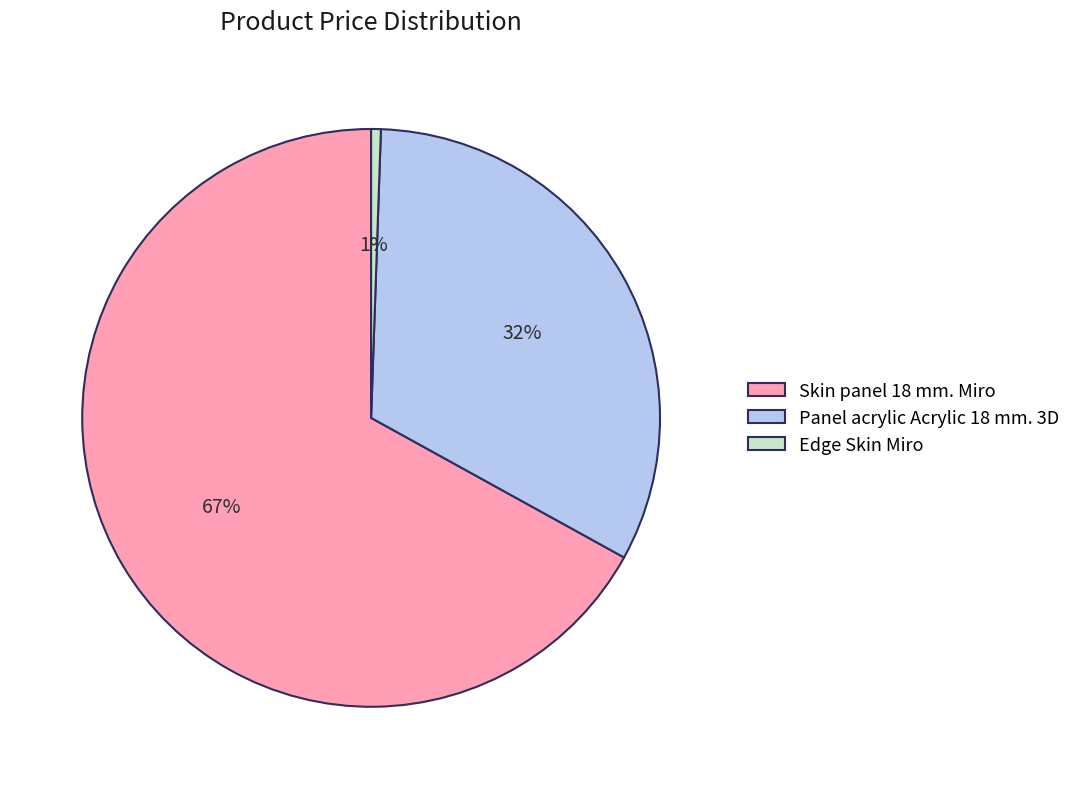

To the nearest percent, what portion does Panel acrylic Acrylic 18 mm. 3D represent?

32%